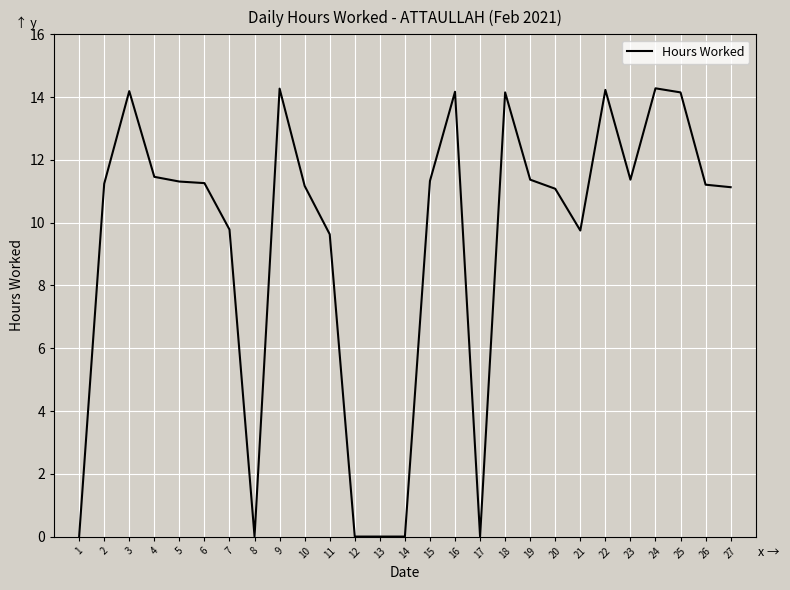

Approximately how many times larger is the value at 20 compared to 21?

1.1